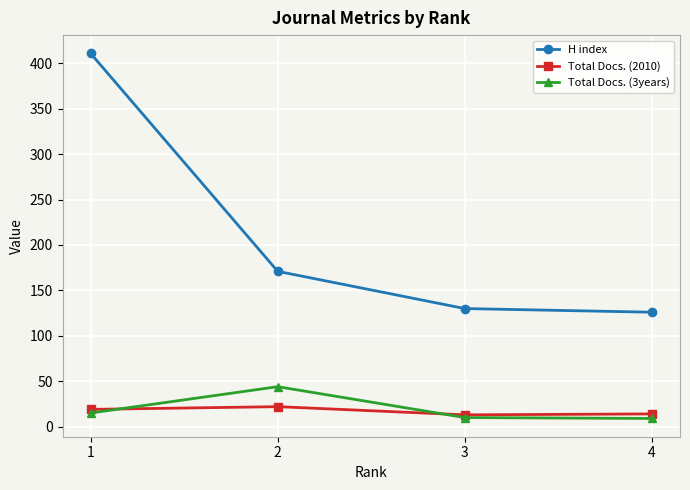

What is the value of the Total Docs. (3years) point at the 3rd from the left?

10